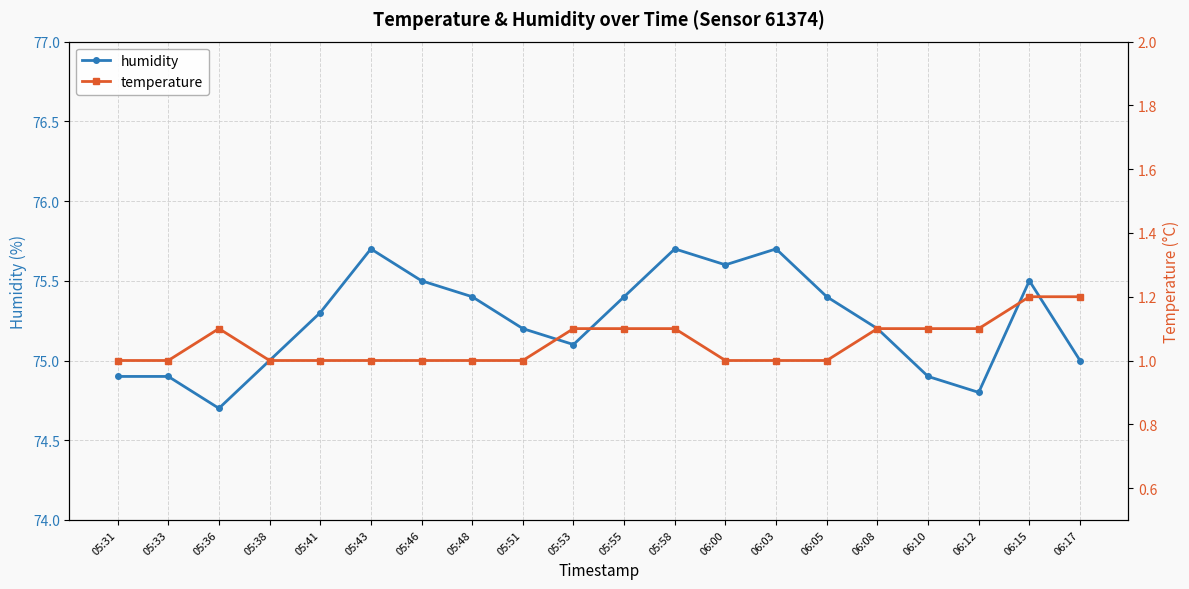

Which series has the largest range (max minus min)?

humidity